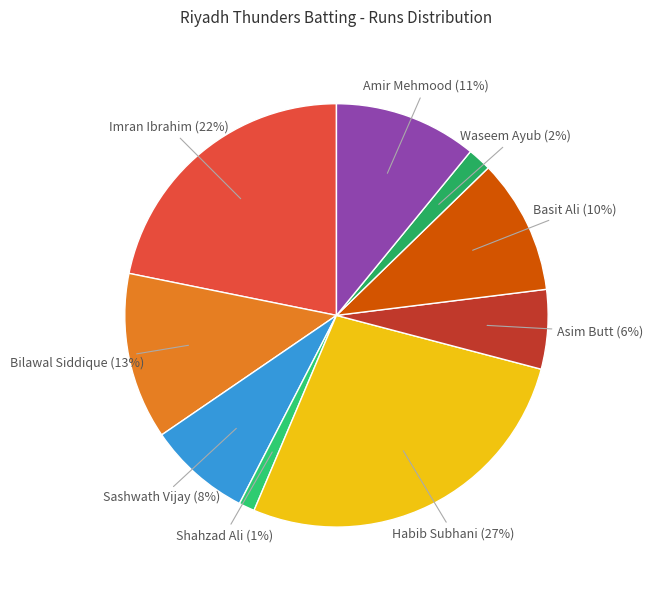

Count the number of slices in the pie.

9